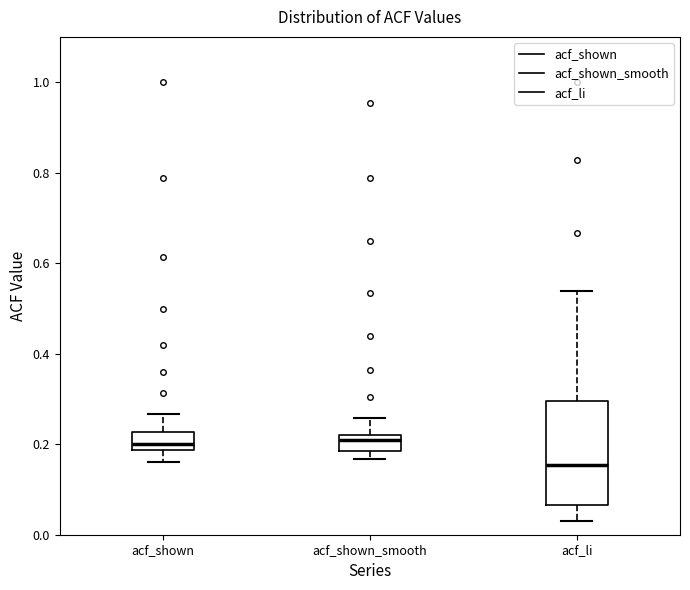

Where does the upper whisker of the box for acf_li end on the y-axis? The values are not printed on the chart, so give them approximately, as read against the axis.

0.54